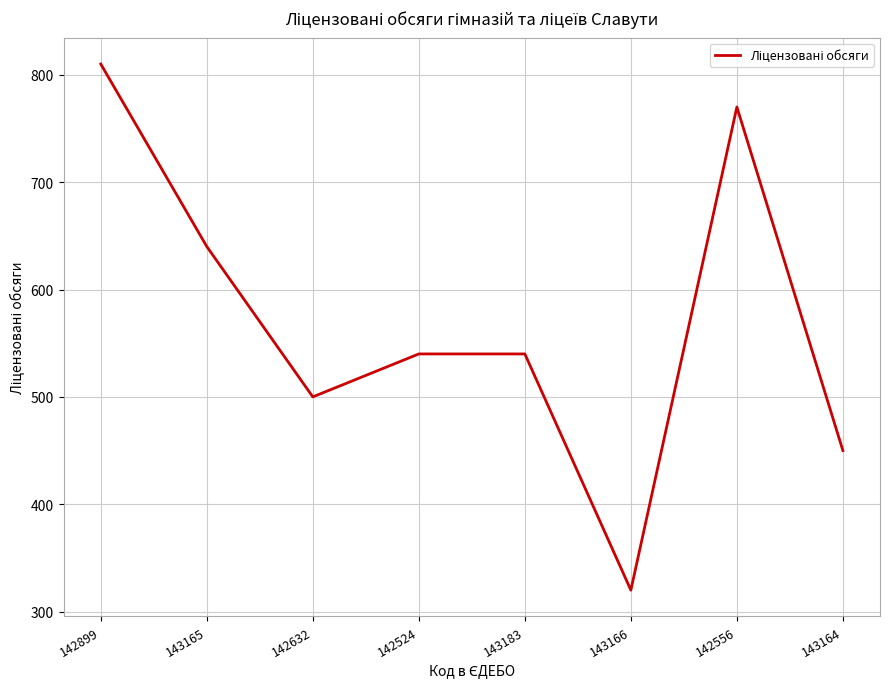

At which category does the data reach its first local valley?

142632